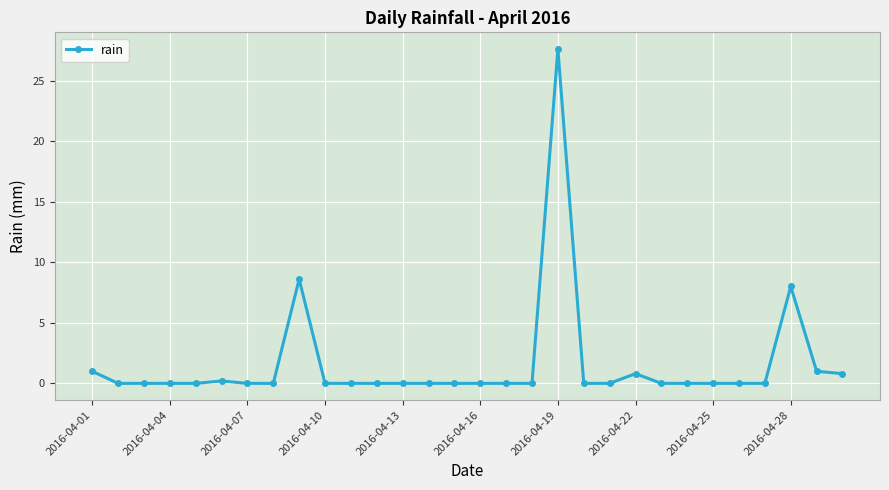

Reading left to right, what are all the values shown in this chart?

1.0	0.0	0.0	0.0	0.0	0.2	0.0	0.0	8.6	0.0	0.0	0.0	0.0	0.0	0.0	0.0	0.0	0.0	27.6	0.0	0.0	0.8	0.0	0.0	0.0	0.0	0.0	8.0	1.0	0.8